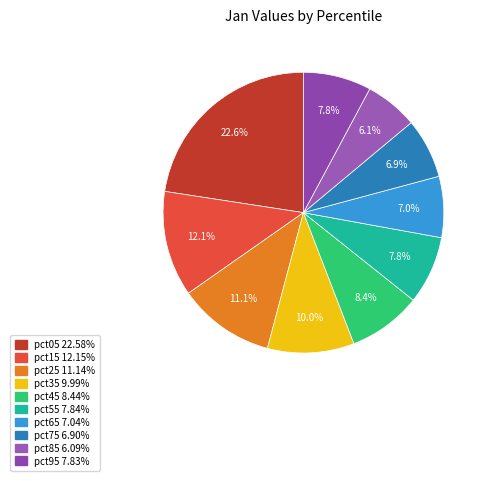

True or false: pct85 accounts for 6% of the total.

True